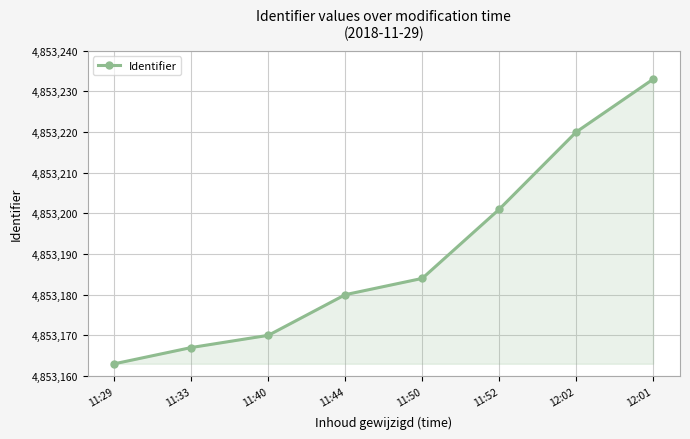

Does the chart display data point markers on the line(s)?

Yes